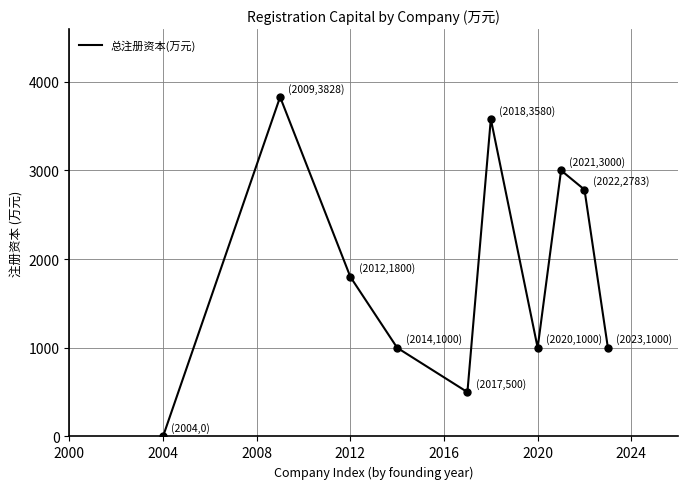

What is the difference between the maximum and minimum values?

3828